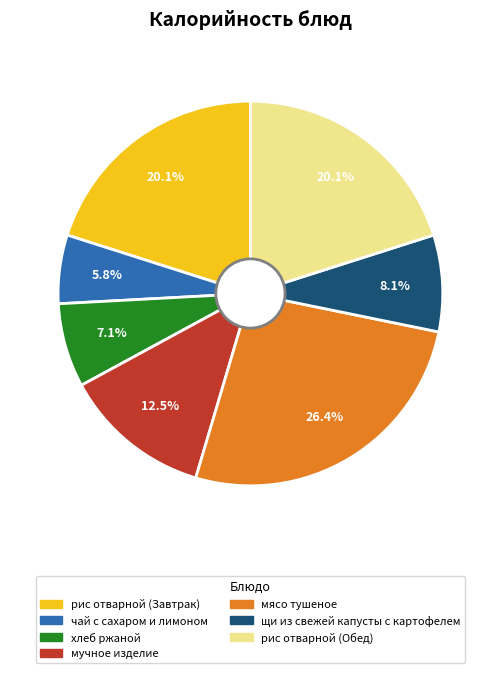

To the nearest percent, what percentage of the pie is мясо тушеное?

26%